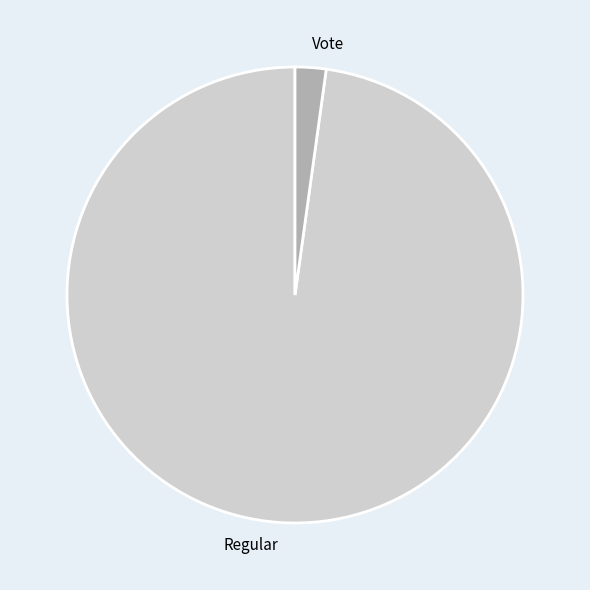

How many slices are in this pie chart?

2